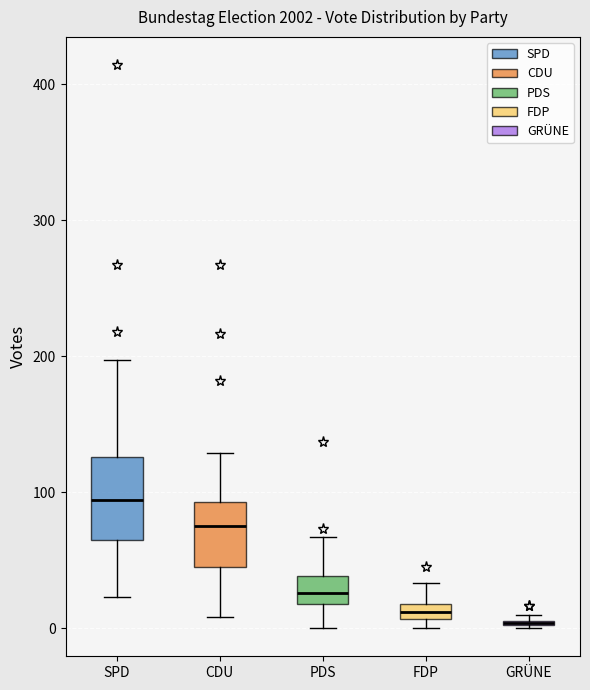

Which box is the tallest, from its lower edge to its upper edge?

SPD